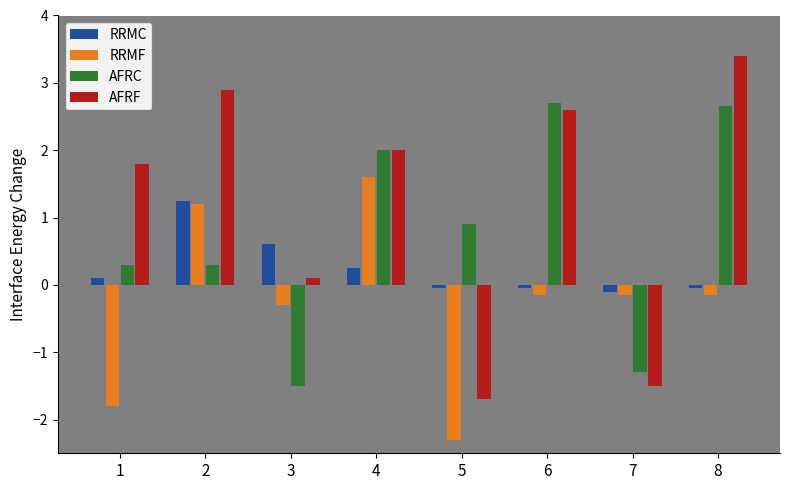

Between 3 and 7, which series saw the biggest shift?

AFRF